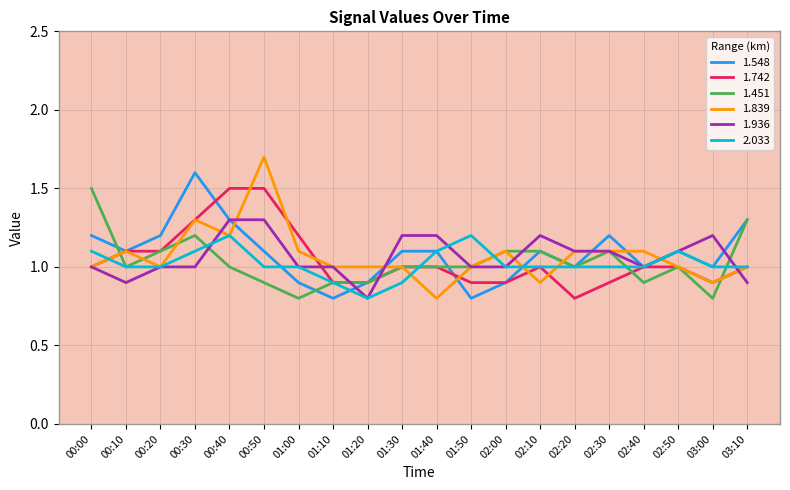

Reading right to left, transcribe all the data shown in this chart.

1.548: 03:10=1.3	03:00=1.0	02:50=1.1	02:40=1.0	02:30=1.2	02:20=1.0	02:10=1.1	02:00=0.9	01:50=0.8	01:40=1.1	01:30=1.1	01:20=0.9	01:10=0.8	01:00=0.9	00:50=1.1	00:40=1.3	00:30=1.6	00:20=1.2	00:10=1.1	00:00=1.2
1.742: 03:10=1.0	03:00=0.9	02:50=1.0	02:40=1.0	02:30=0.9	02:20=0.8	02:10=1.0	02:00=0.9	01:50=0.9	01:40=1.0	01:30=1.0	01:20=0.9	01:10=0.9	01:00=1.2	00:50=1.5	00:40=1.5	00:30=1.3	00:20=1.1	00:10=1.1	00:00=1.0
1.451: 03:10=1.3	03:00=0.8	02:50=1.0	02:40=0.9	02:30=1.1	02:20=1.0	02:10=1.1	02:00=1.1	01:50=1.0	01:40=1.0	01:30=1.0	01:20=0.9	01:10=0.9	01:00=0.8	00:50=0.9	00:40=1.0	00:30=1.2	00:20=1.1	00:10=1.0	00:00=1.5
1.839: 03:10=1.0	03:00=0.9	02:50=1.0	02:40=1.1	02:30=1.1	02:20=1.1	02:10=0.9	02:00=1.1	01:50=1.0	01:40=0.8	01:30=1.0	01:20=1.0	01:10=1.0	01:00=1.1	00:50=1.7	00:40=1.2	00:30=1.3	00:20=1.0	00:10=1.1	00:00=1.0
1.936: 03:10=0.9	03:00=1.2	02:50=1.1	02:40=1.0	02:30=1.1	02:20=1.1	02:10=1.2	02:00=1.0	01:50=1.0	01:40=1.2	01:30=1.2	01:20=0.8	01:10=1.0	01:00=1.0	00:50=1.3	00:40=1.3	00:30=1.0	00:20=1.0	00:10=0.9	00:00=1.0
2.033: 03:10=1.0	03:00=1.0	02:50=1.1	02:40=1.0	02:30=1.0	02:20=1.0	02:10=1.0	02:00=1.0	01:50=1.2	01:40=1.1	01:30=0.9	01:20=0.8	01:10=0.9	01:00=1.0	00:50=1.0	00:40=1.2	00:30=1.1	00:20=1.0	00:10=1.0	00:00=1.1